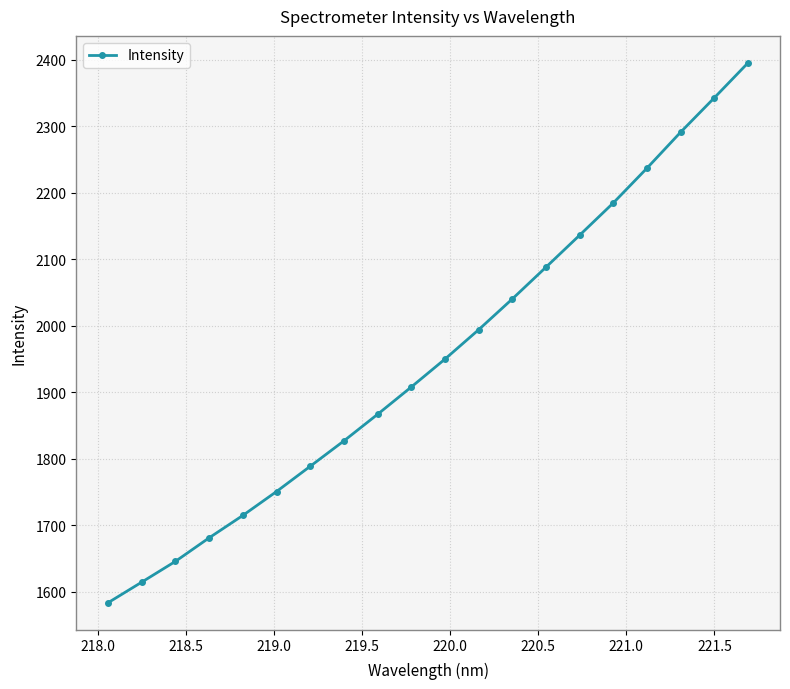

Count the number of categories in the chart.

20